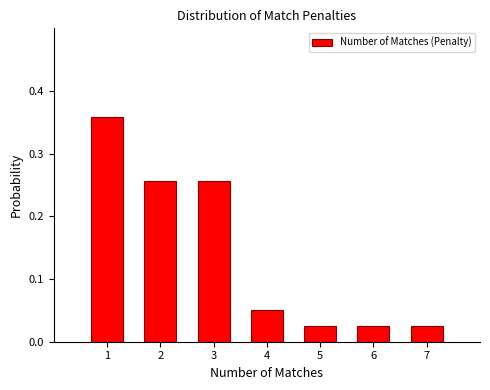

Reading left to right, transcribe this chart: for each bar, give the range it covers on the x-axis and its height. The values are not printed on the chart, so give them approximately, as read against the axis.

0.5 to 1.5: 0.36
1.5 to 2.5: 0.26
2.5 to 3.5: 0.26
3.5 to 4.5: 0.05
4.5 to 5.5: 0.03
5.5 to 6.5: 0.03
6.5 to 7.5: 0.03